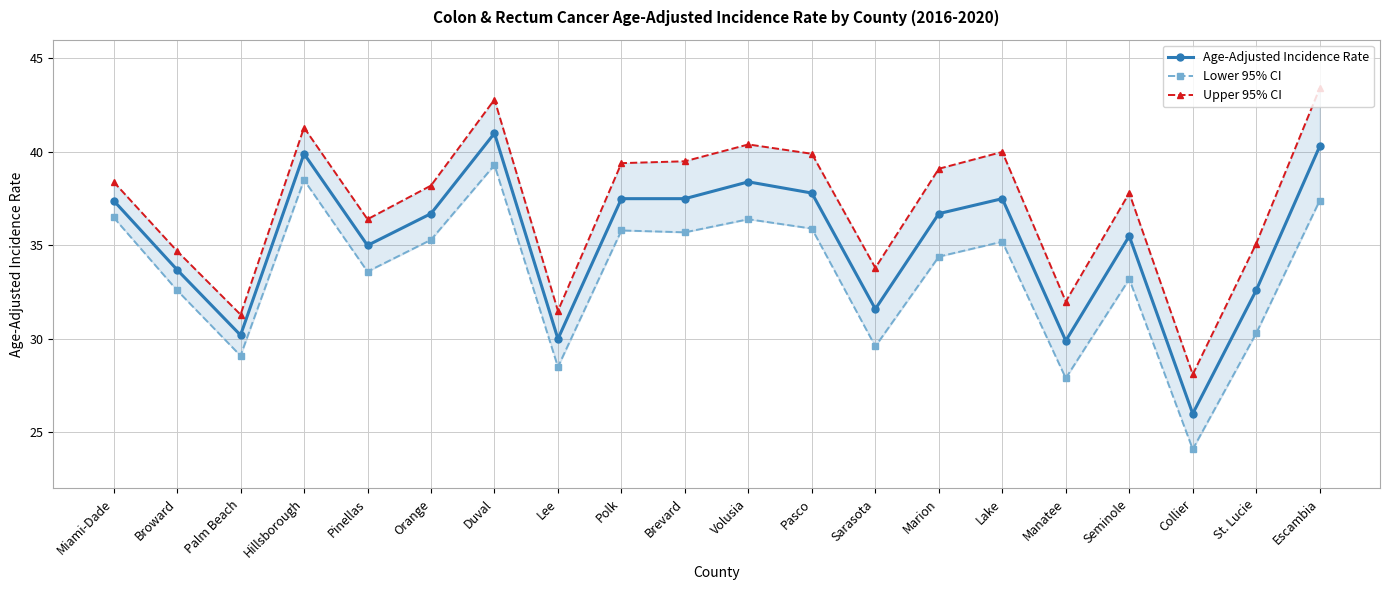

The Upper 95% CI series shows 44.4 at Manatee. True or false?

False